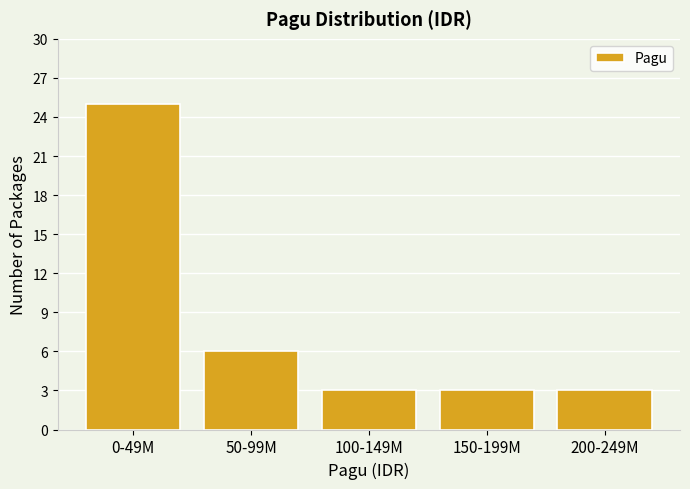

Reading left to right, list all the values displayed in this chart.

0-49M=25	50-99M=6	100-149M=3	150-199M=3	200-249M=3